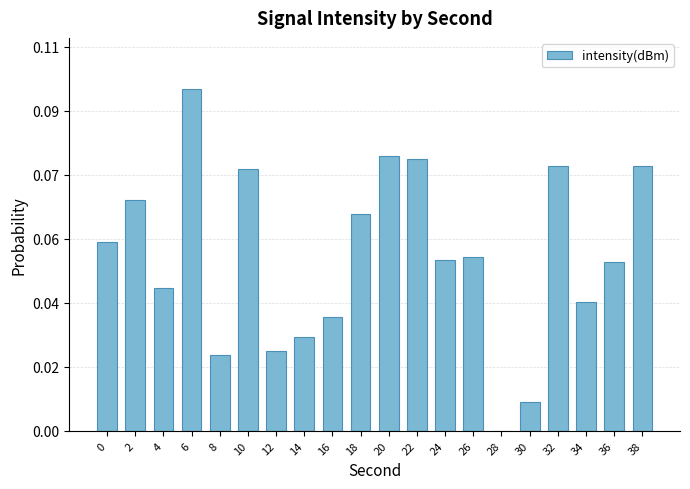

Rank the categories by value from highest to lowest.

6, 20, 22, 32, 38, 10, 2, 18, 0, 26, 24, 36, 4, 34, 16, 14, 12, 8, 30, 28